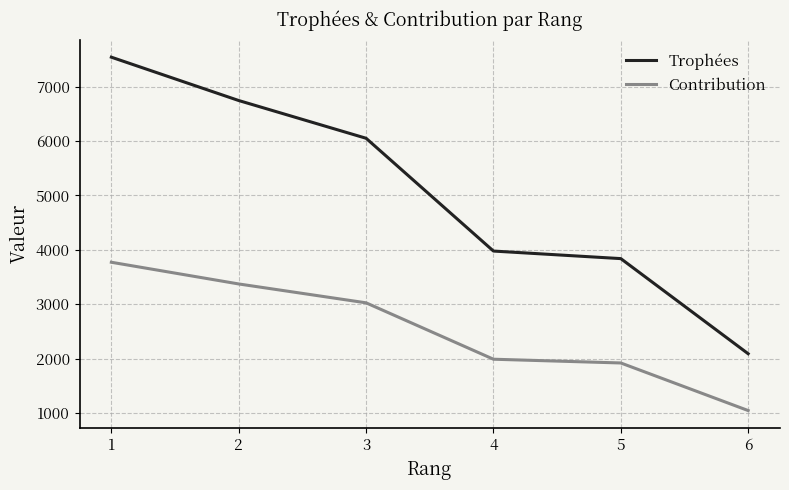

True or false: Contribution and Trophées intersect in this chart.

False